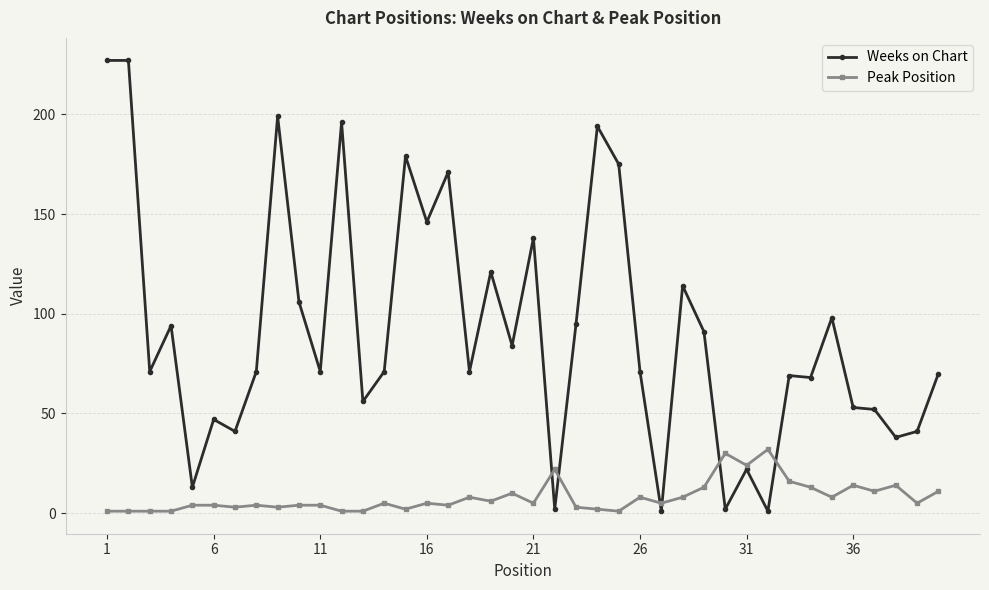

At how many categories does at least one series exceed 164?

8